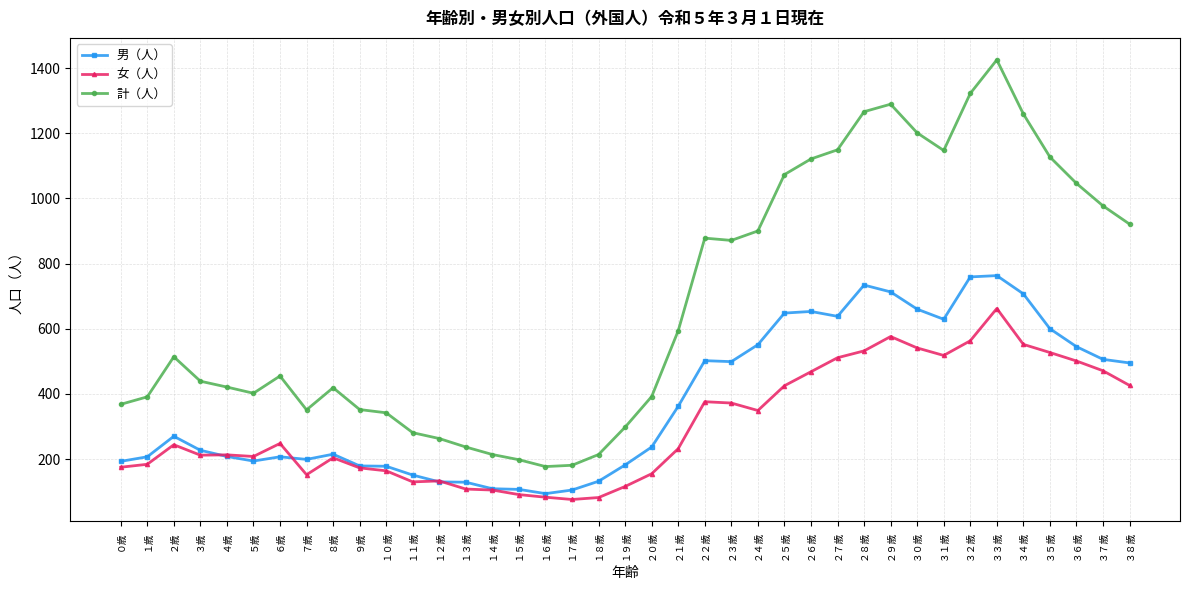

Is it true that 女（人） equals 116 at １９歳?

True